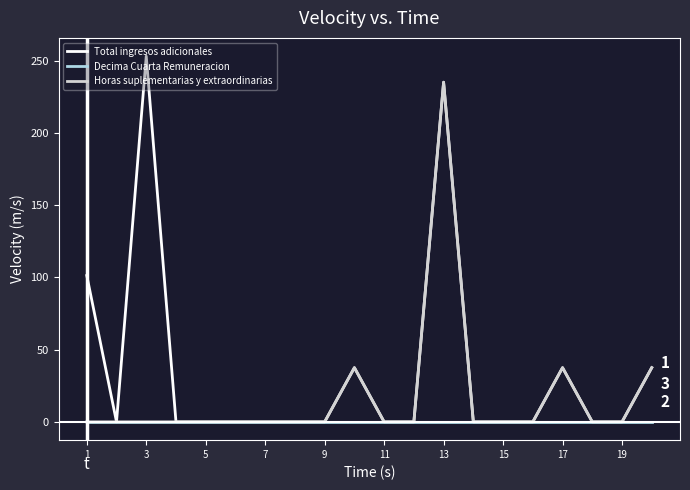

Which series has the largest total across all categories?

Total ingresos adicionales